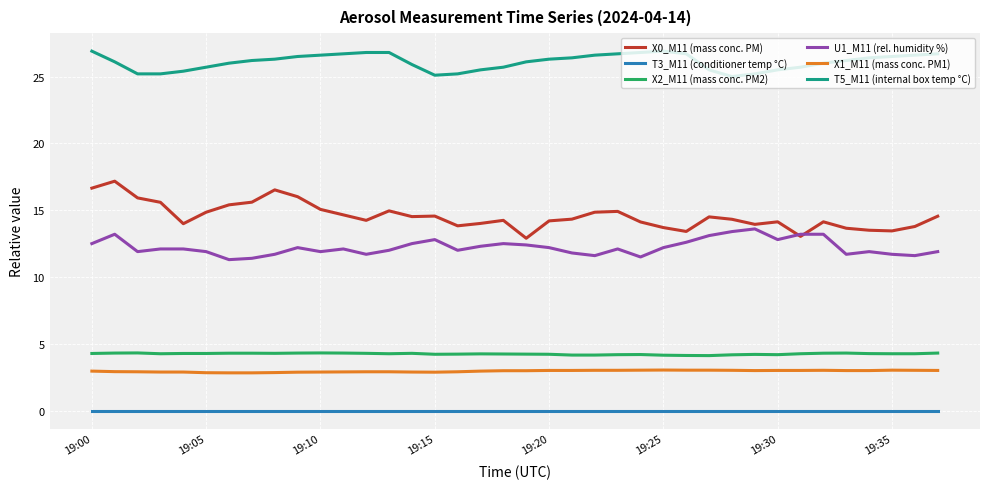

Does the chart display data point markers on the line(s)?

No